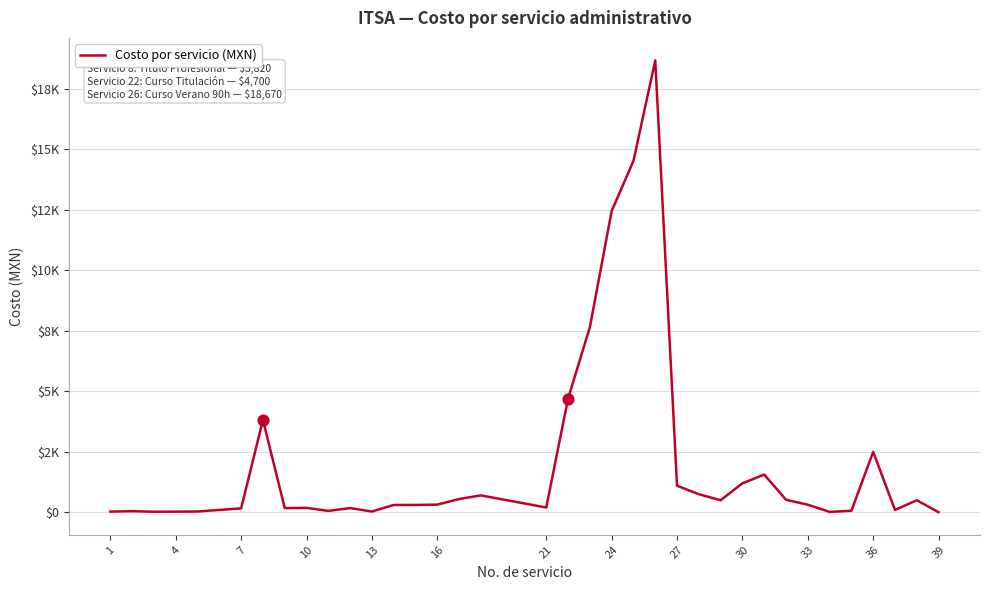

Does the chart have visible grid lines?

Yes